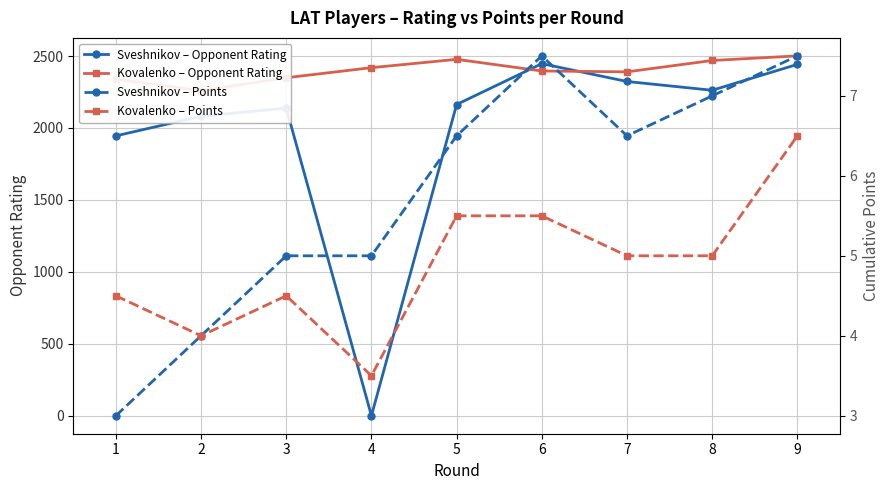

At how many categories does at least one series exceed 1725?

9